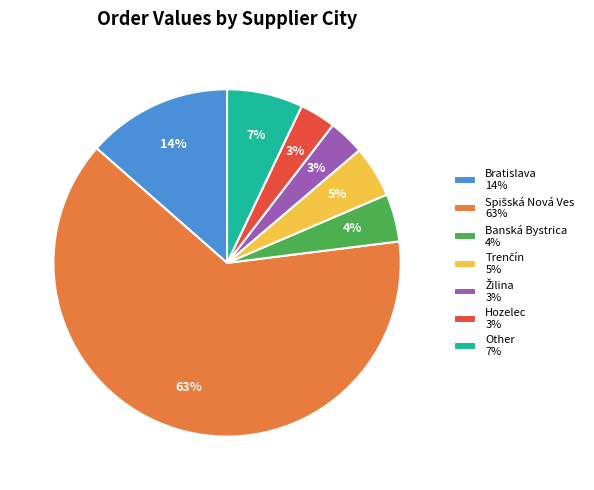

What percentage is the Bratislava 14% slice, to the nearest percent?

14%